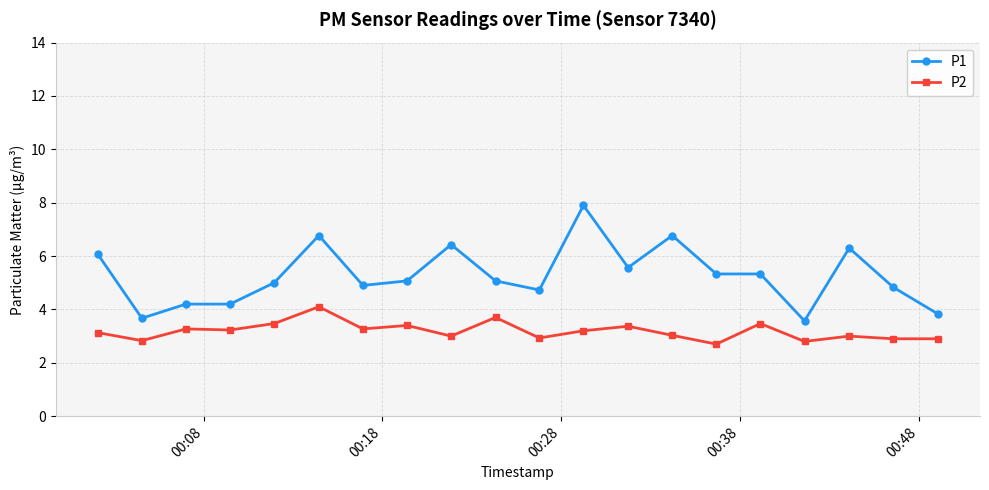

How many lines are shown in the chart?

2